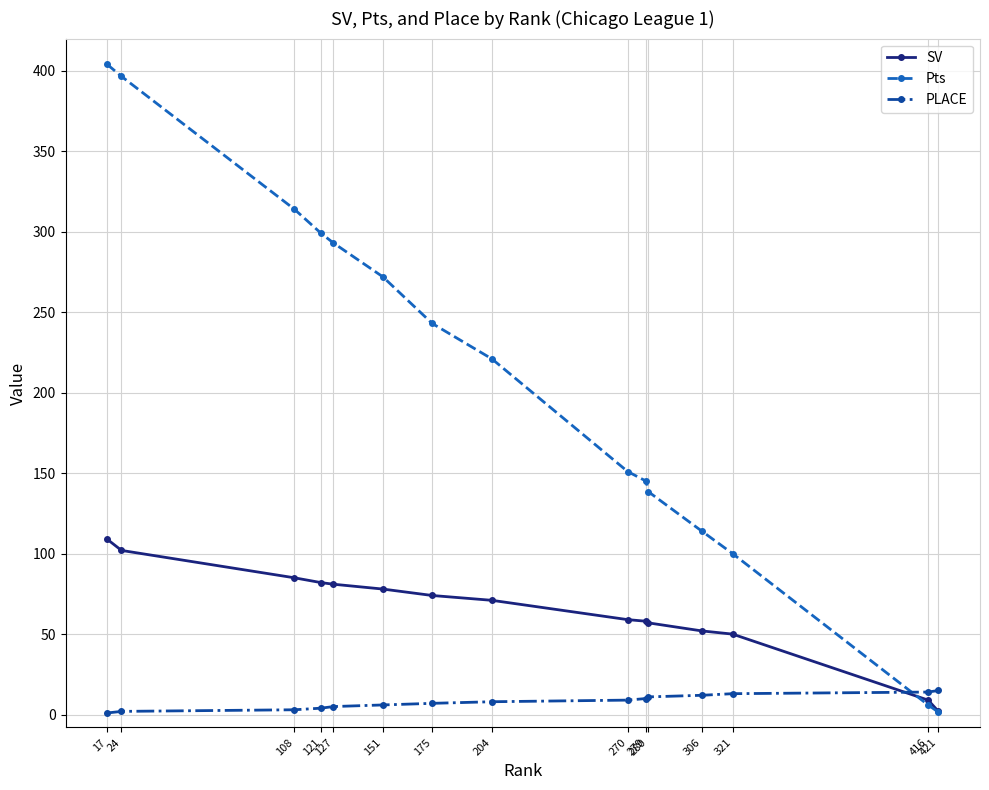

True or false: Pts has more than 2 interior local peaks.

False